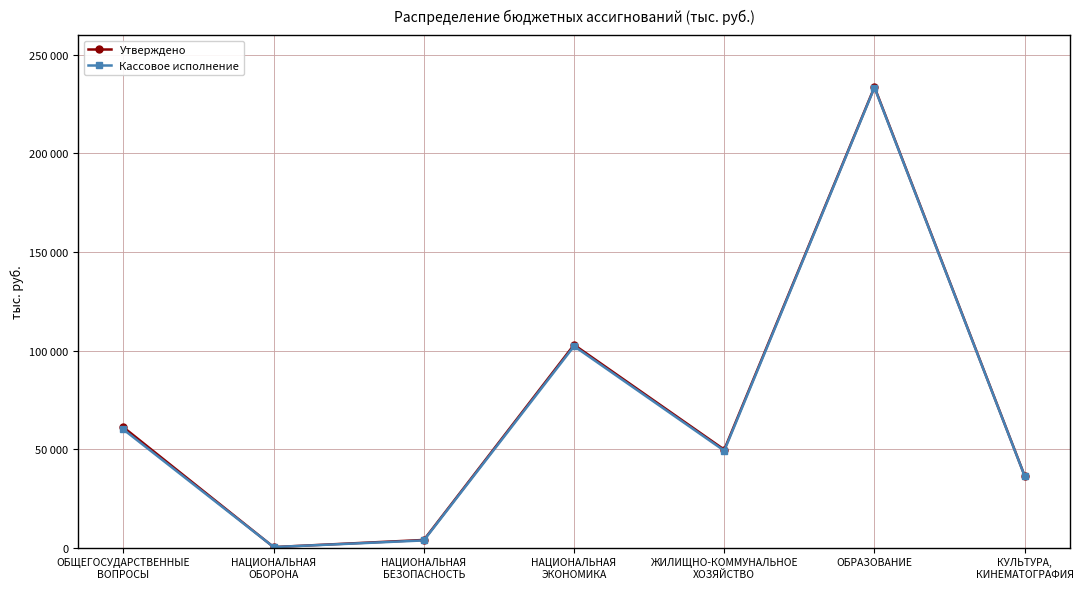

True or false: Кассовое исполнение has a value of 3666.4 at НАЦИОНАЛЬНАЯ
БЕЗОПАСНОСТЬ.

True